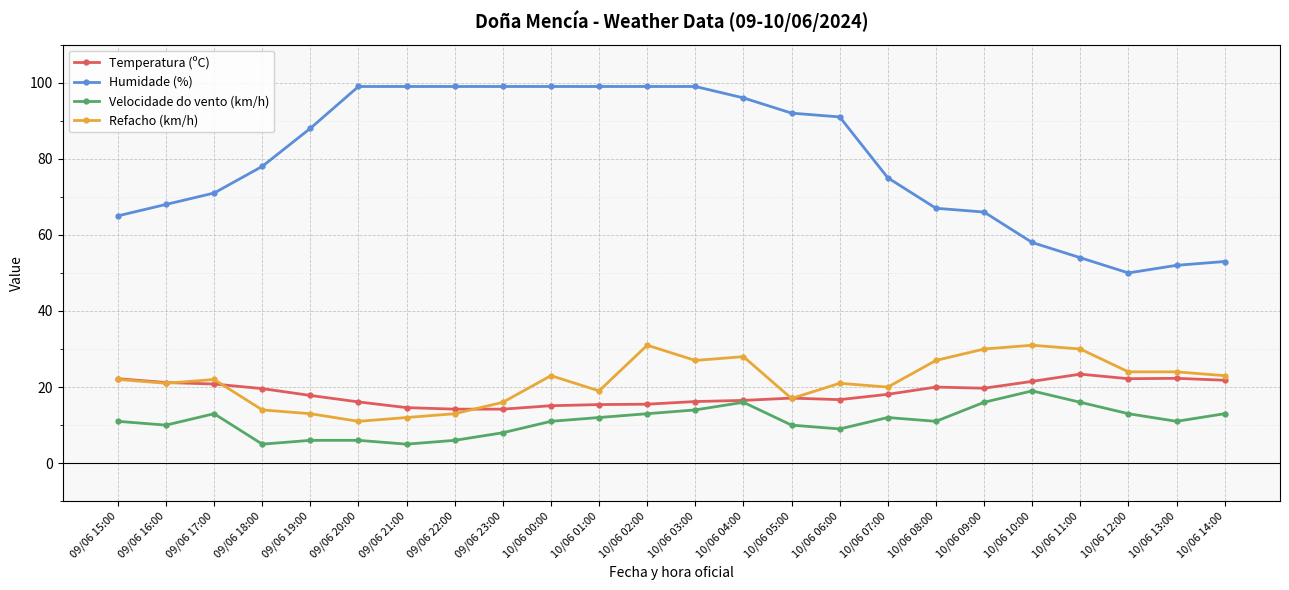

True or false: Temperatura (ºC) has more than 1 points higher than both neighbors.

True